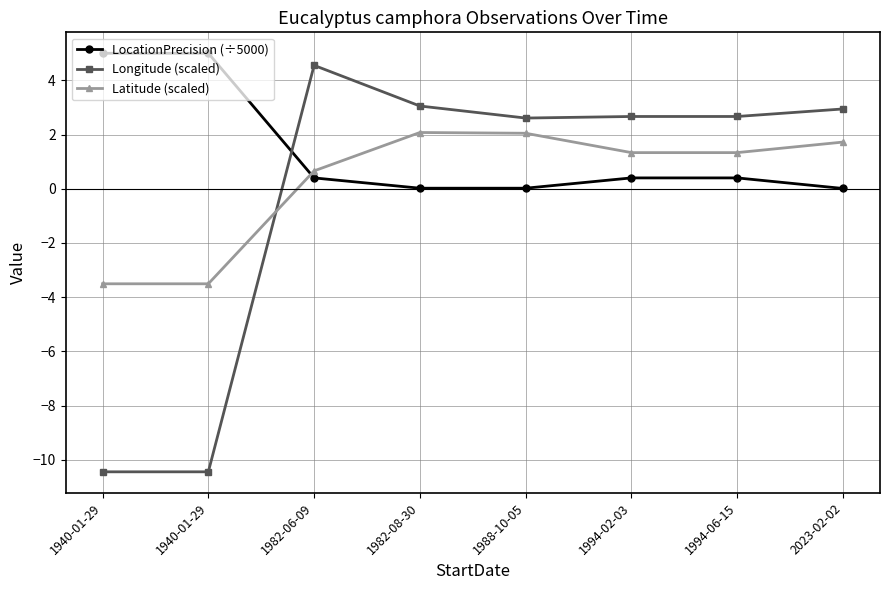

Is the value of Latitude (scaled) at 1994-02-03 greater than the value of LocationPrecision (÷5000) at 1994-06-15?

Yes